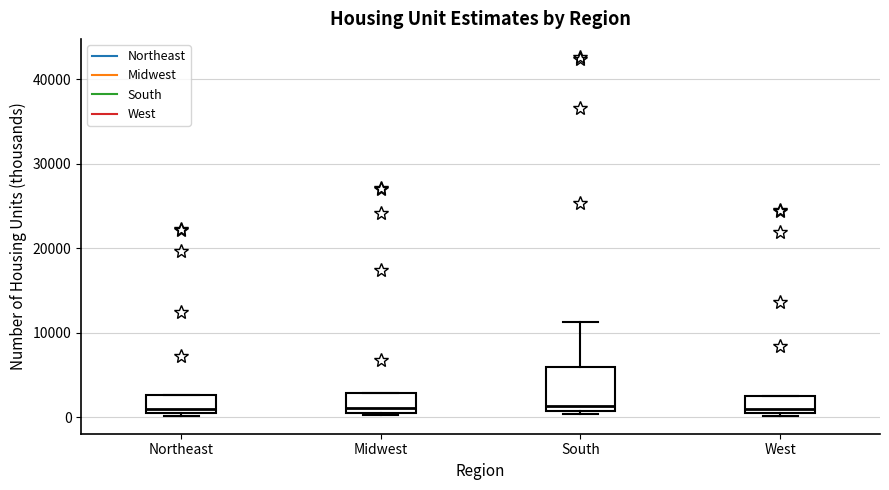

Which box is the tallest, from its lower edge to its upper edge?

South